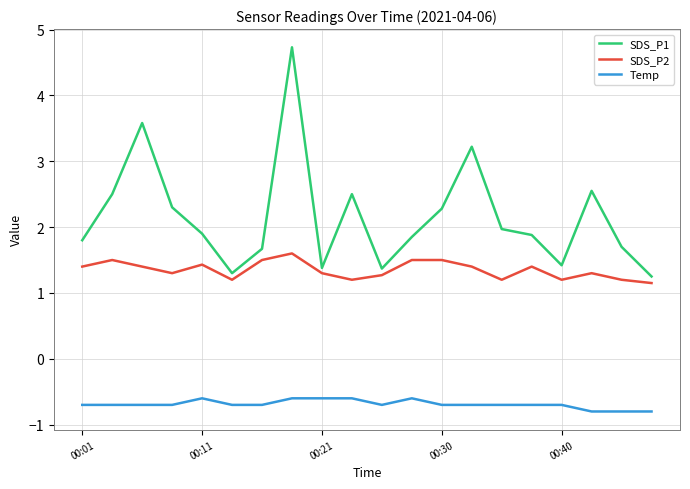

List the series in order of their peak value, highest first.

SDS_P1, SDS_P2, Temp